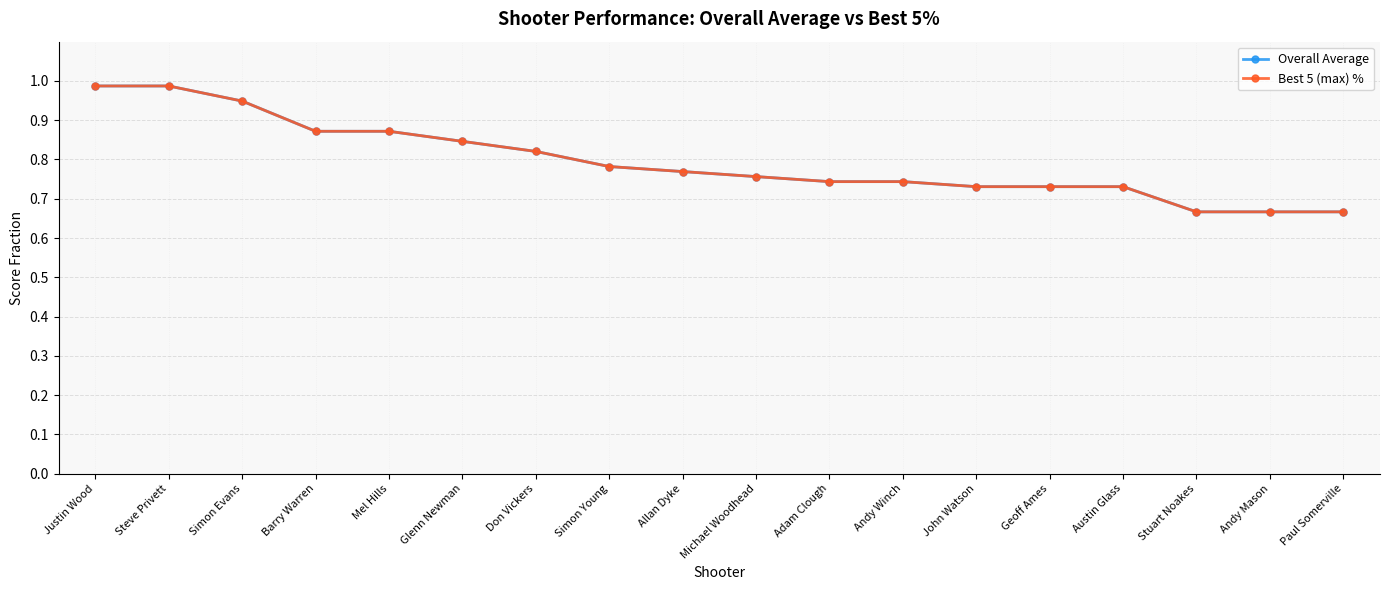

Which has a higher value, Adam Clough or Michael Woodhead?

Michael Woodhead